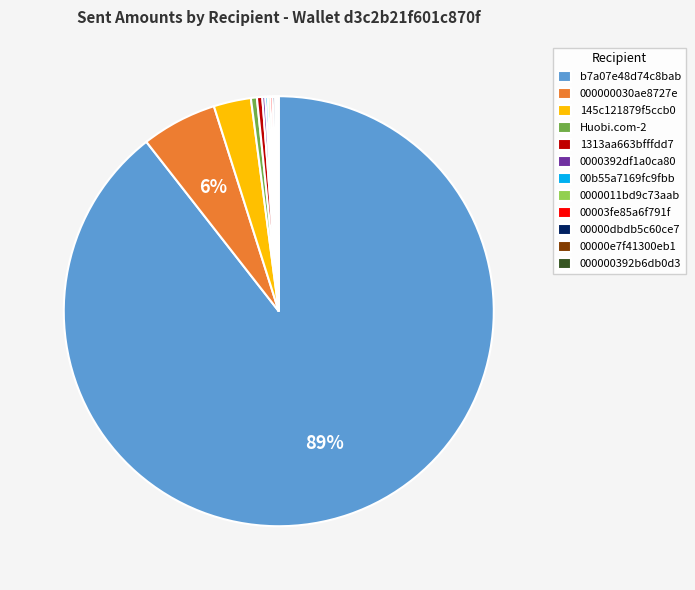

Is the sum of 145c121879f5ccb0 and Huobi.com-2 greater than half?

No